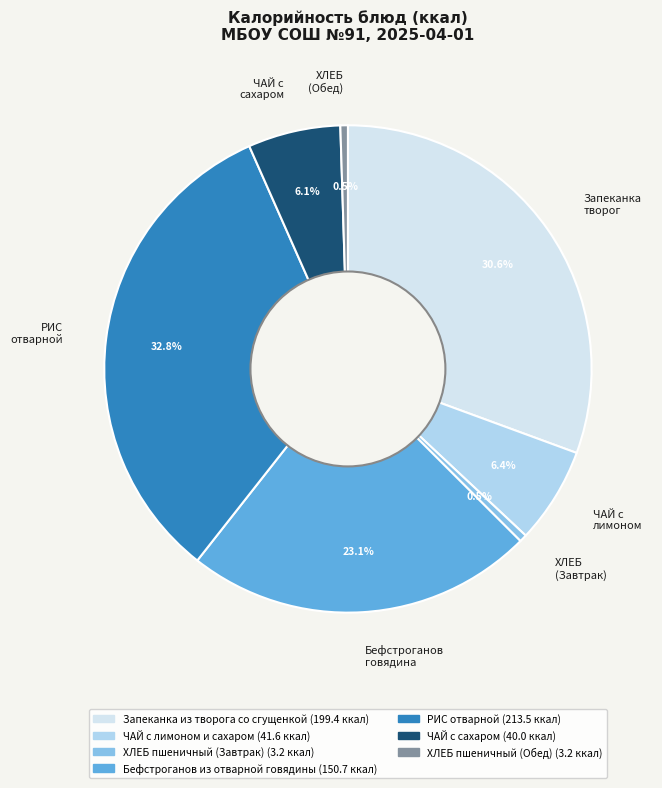

Does ЧАЙ с сахаром account for over 50% of the chart?

No